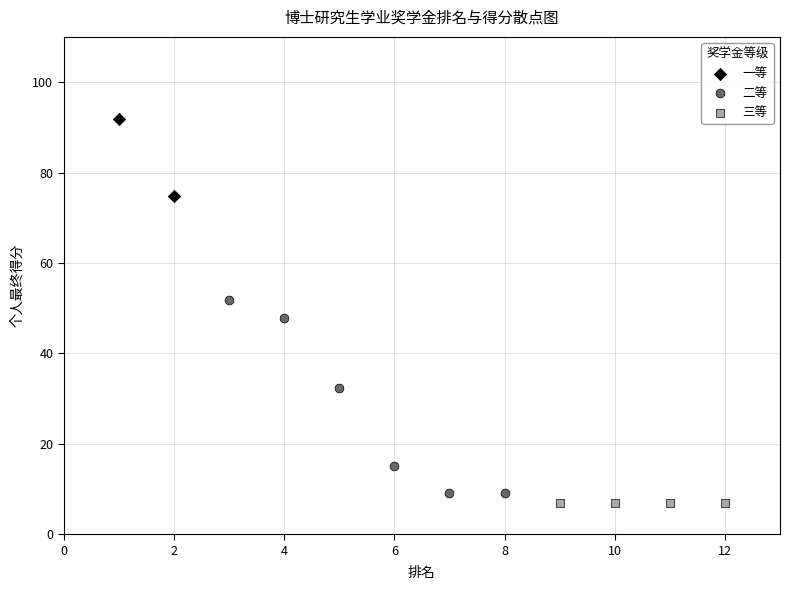

Which series contains the highest Y value?

一等